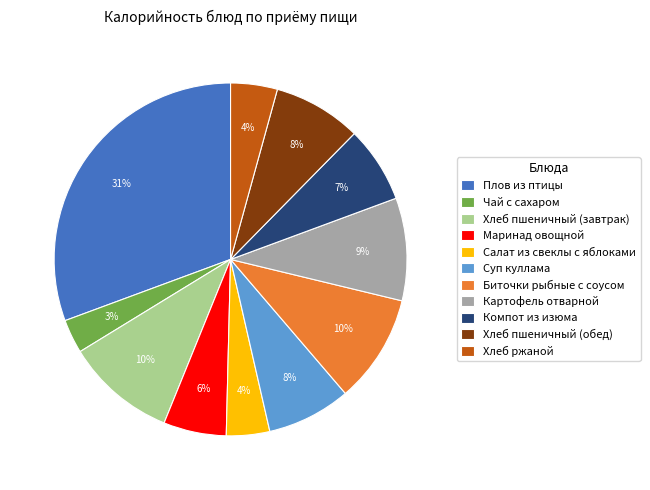

To the nearest percent, what is the difference between the largest and smallest slice percentages?

28%